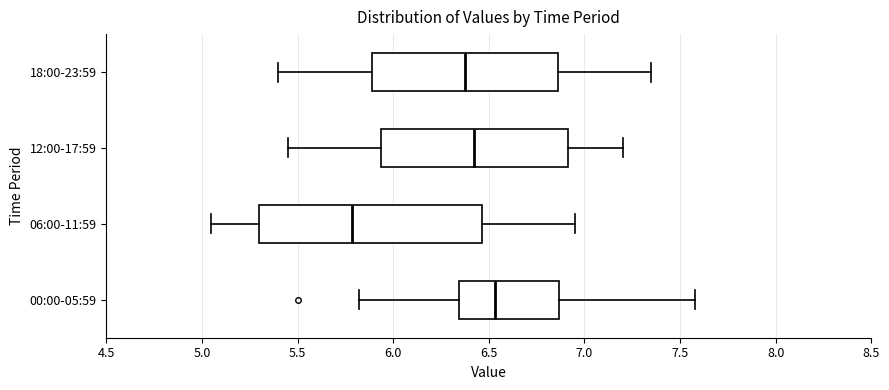

Which box's median line is the furthest to the left?

06:00-11:59